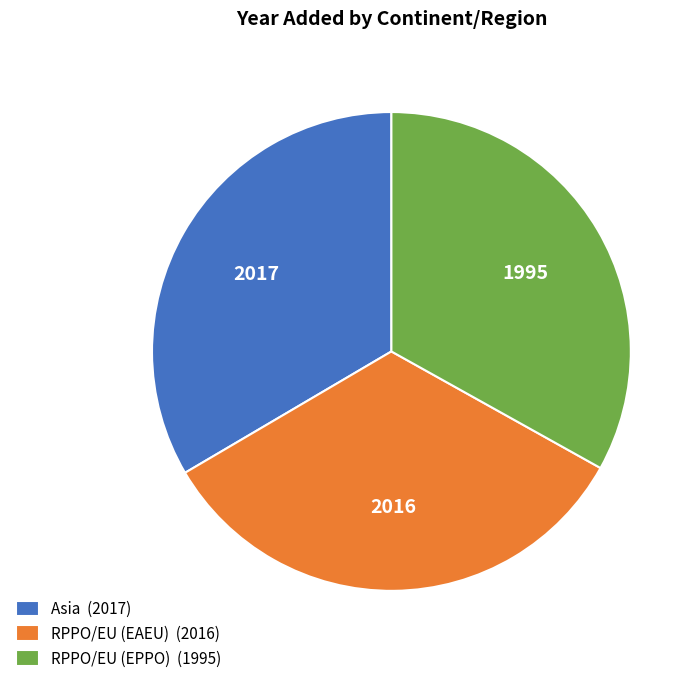

The RPPO/EU (EAEU) slice represents 45% of the pie. True or false?

False